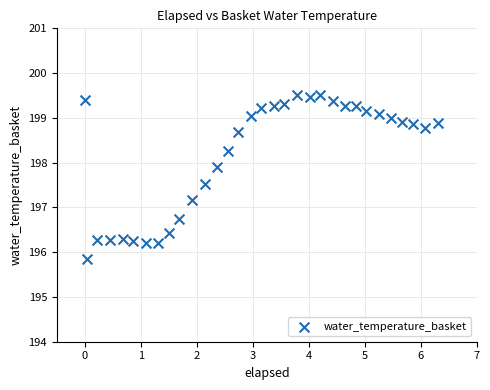

What is the range of Y values (max minus min)?

3.7